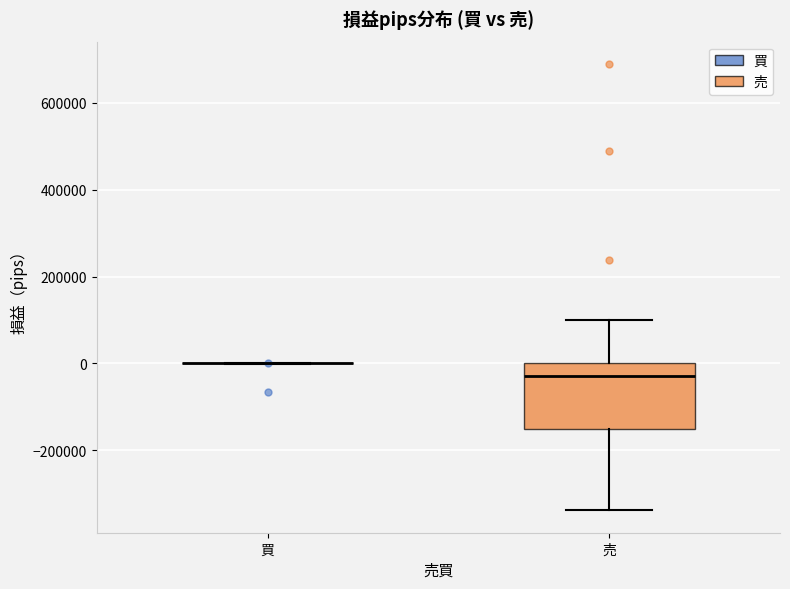

Comparing the boxes themselves (not the whiskers), which one is the tallest?

売